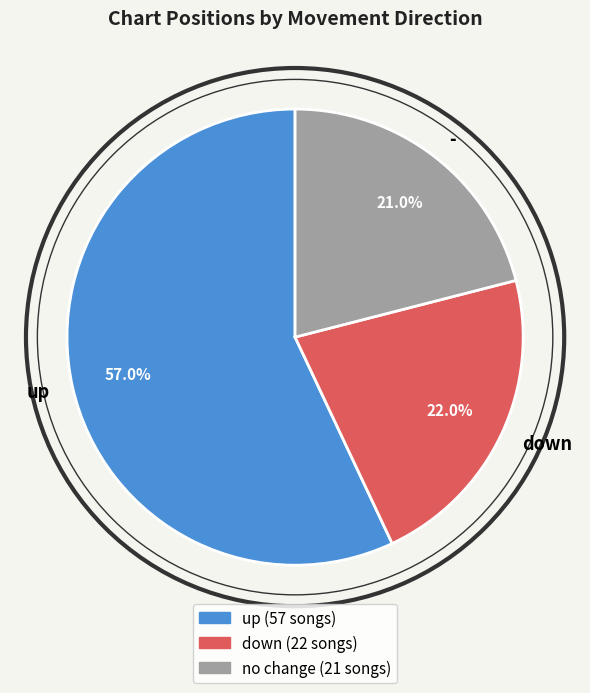

Approximately how many times larger is the value at down compared to -?

1.0